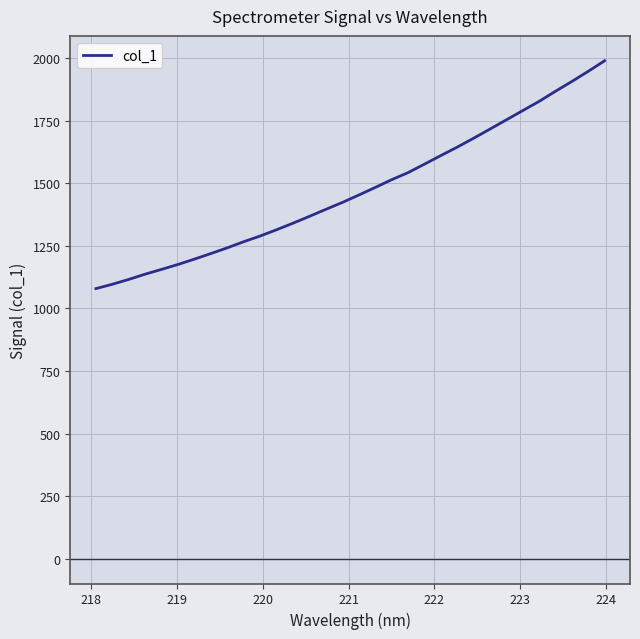

What is the difference between the maximum and minimum values?

910.7